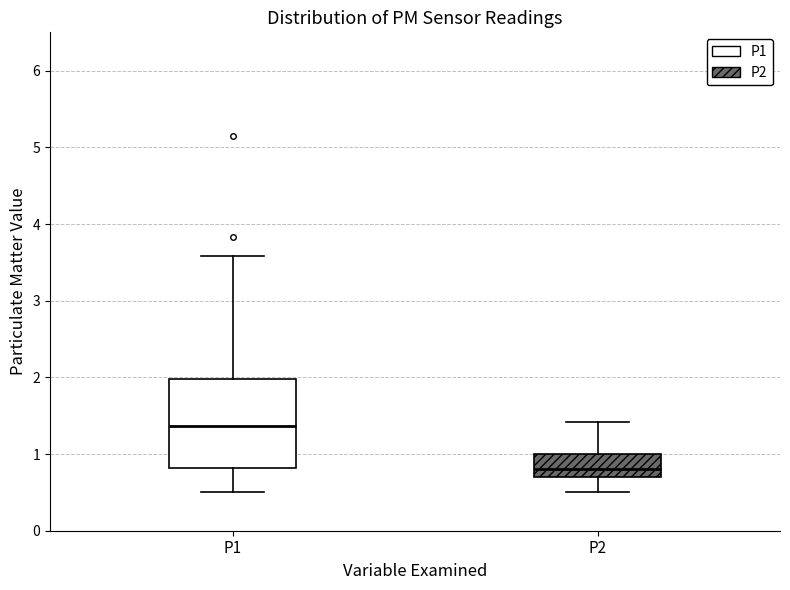

Reading left to right, read every box against the y-axis: the position of its median line, the range the box covers, and the ends of its whiskers. The values are not printed on the chart, so give them approximately, as read against the axis.

P1: median 1.4, box 0.8 to 2.0, whiskers 0.5 to 3.6
P2: median 0.8, box 0.7 to 1.0, whiskers 0.5 to 1.4